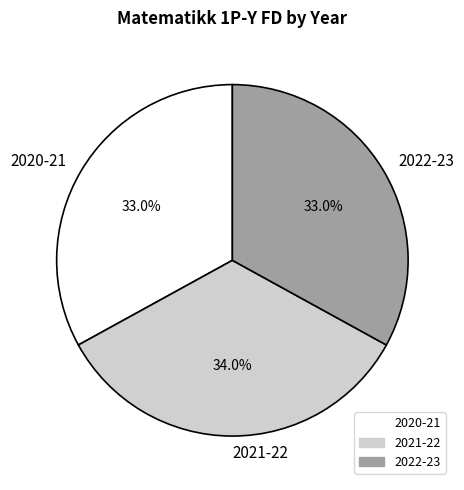

Is it true that 2022-23 is 33% of the pie?

True